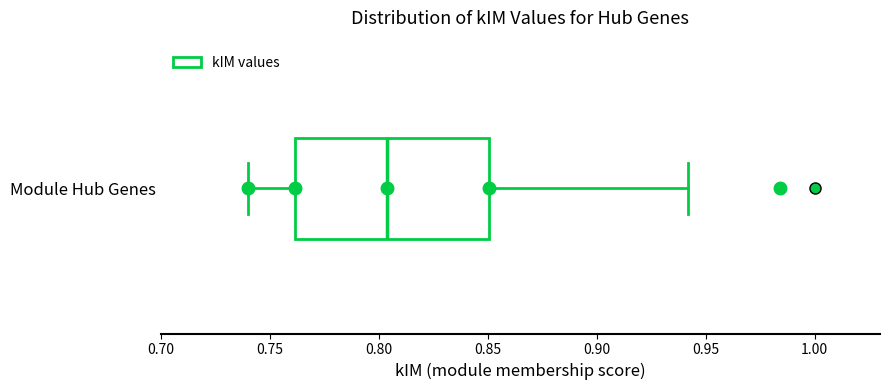

Read this box plot against the x-axis: the position of the median line, the range covered by the box, and the ends of both whiskers. The values are not printed on the chart, so give them approximately, as read against the axis.

median 0.805, box 0.760 to 0.850, whiskers 0.740 to 0.940